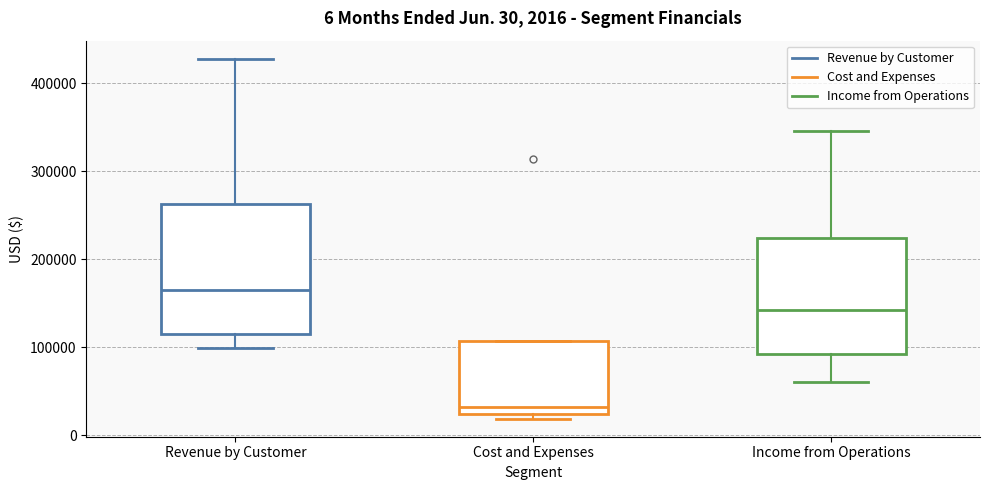

Which box has the lowest median line?

Cost and Expenses